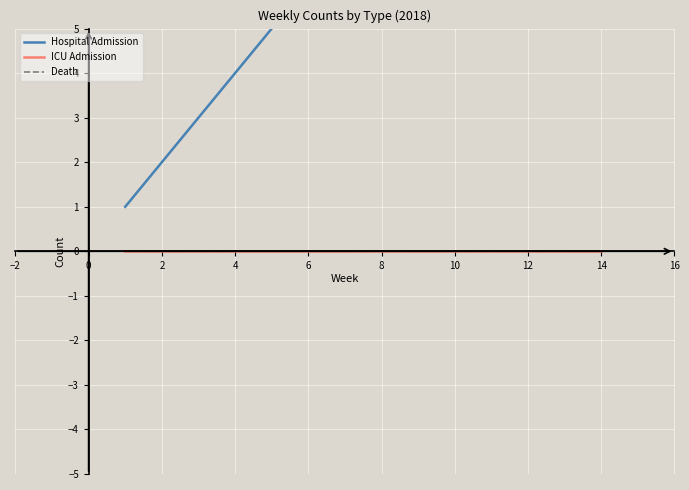

True or false: Death has more than 0 interior local peaks.

False